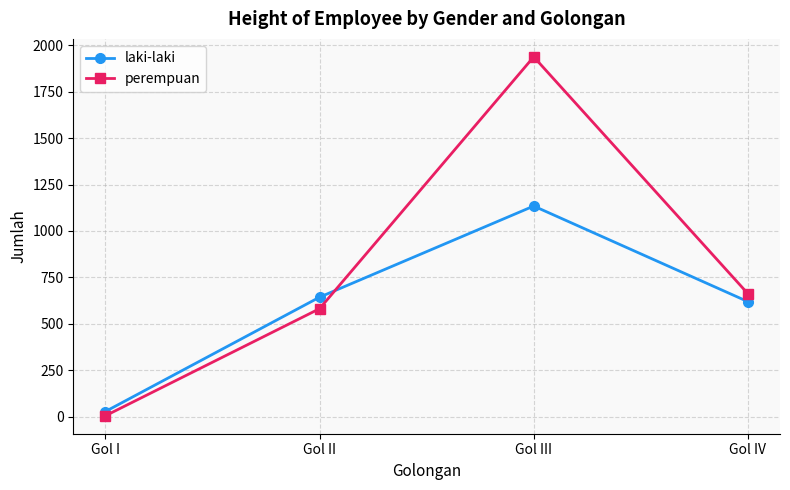

At which category is the sum across all series the highest?

Gol III